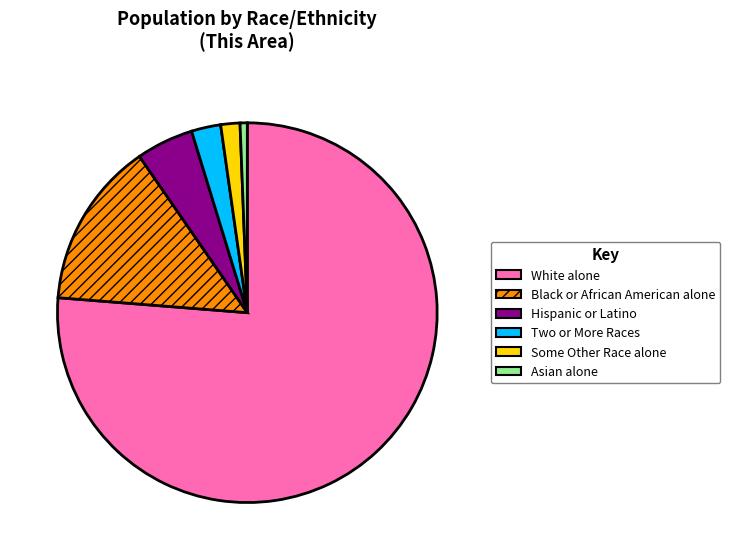

Is it true that Two or More Races is 10% of the pie?

False